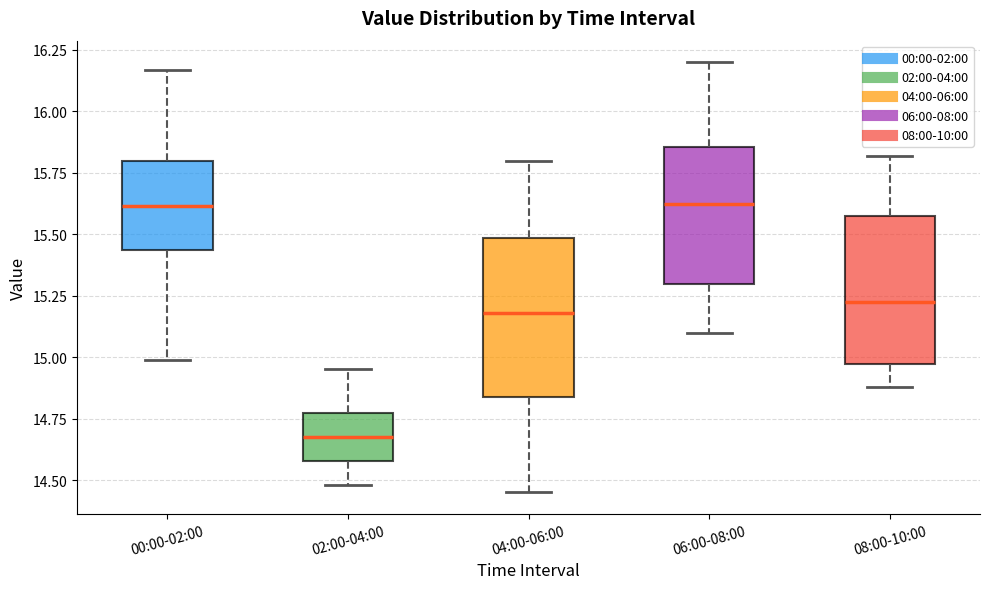

Reading left to right, transcribe this box plot: for each box, give where its median line is, the range the box spans, and where its two whiskers end, as read against the y-axis. The values are not printed on the chart, so give them approximately, as read against the axis.

00:00-02:00: median 15.60, box 15.45 to 15.80, whiskers 15.00 to 16.15
02:00-04:00: median 14.70, box 14.60 to 14.75, whiskers 14.50 to 14.95
04:00-06:00: median 15.20, box 14.85 to 15.50, whiskers 14.45 to 15.80
06:00-08:00: median 15.65, box 15.30 to 15.85, whiskers 15.10 to 16.20
08:00-10:00: median 15.25, box 14.95 to 15.60, whiskers 14.90 to 15.80